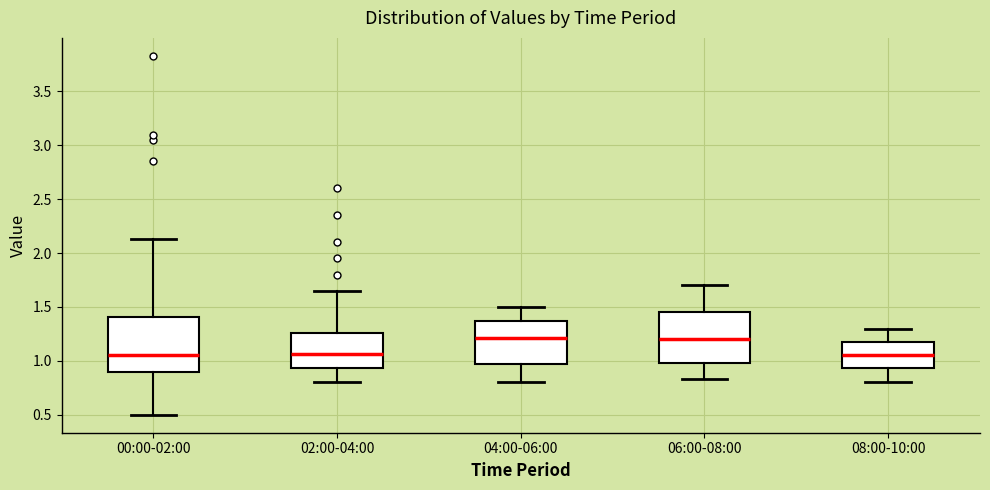

Reading left to right, read every box against the y-axis: the position of its median line, the range the box covers, and the ends of its whiskers. The values are not printed on the chart, so give them approximately, as read against the axis.

00:00-02:00: median 1.05, box 0.90 to 1.40, whiskers 0.50 to 2.15
02:00-04:00: median 1.05, box 0.95 to 1.25, whiskers 0.80 to 1.65
04:00-06:00: median 1.20, box 0.95 to 1.35, whiskers 0.80 to 1.50
06:00-08:00: median 1.20, box 1.00 to 1.45, whiskers 0.85 to 1.70
08:00-10:00: median 1.05, box 0.95 to 1.15, whiskers 0.80 to 1.30